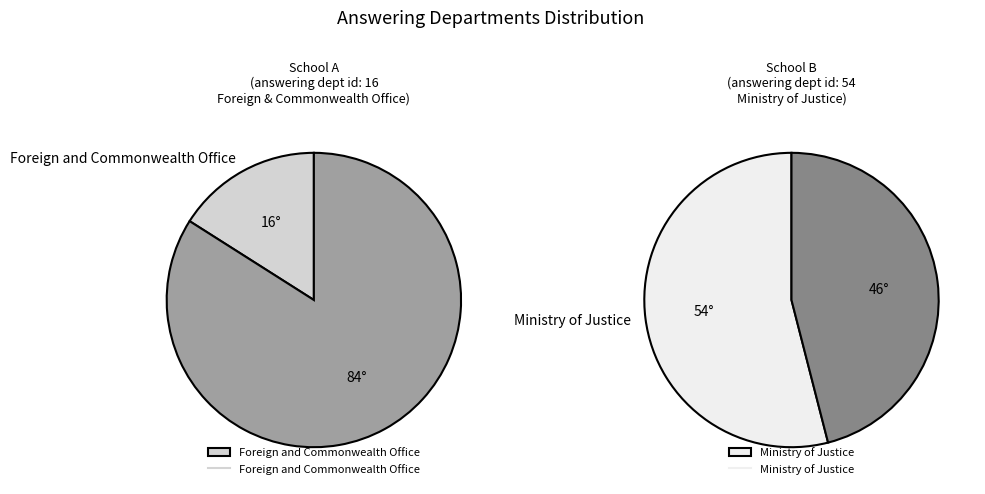

Which slice represents more than half of the pie?

Ministry of Justice